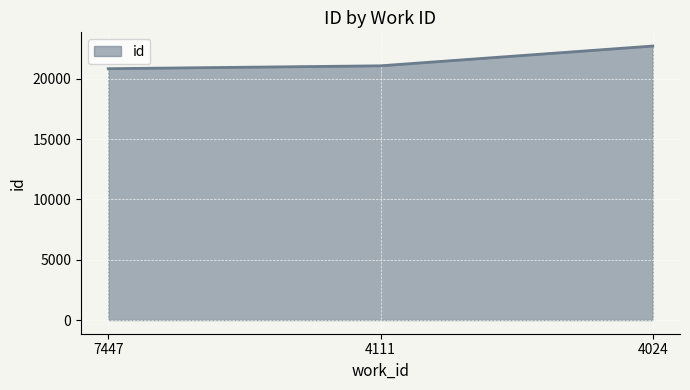

What is the difference between the maximum and minimum values?

1878